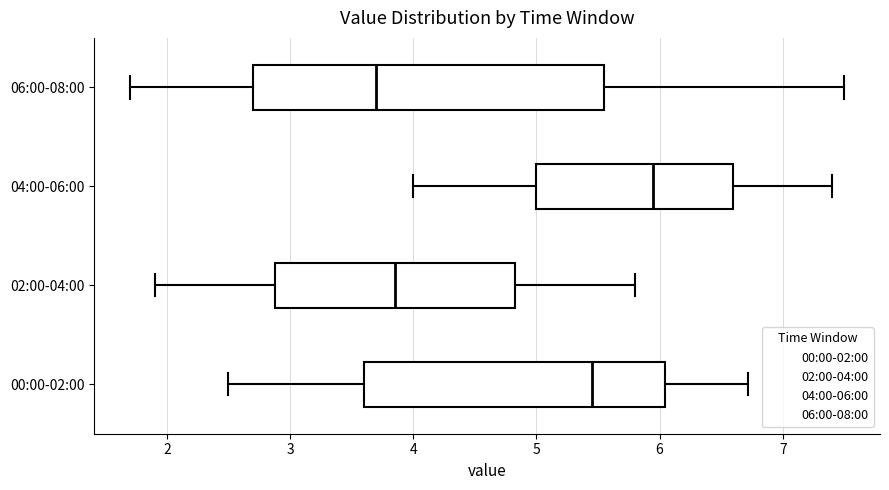

Reading bottom to top, transcribe this box plot: for each box, give where its median line is, the range the box spans, and where its two whiskers end, as read against the x-axis. The values are not printed on the chart, so give them approximately, as read against the axis.

00:00-02:00: median 5.5, box 3.6 to 6.0, whiskers 2.5 to 6.7
02:00-04:00: median 3.9, box 2.9 to 4.8, whiskers 1.9 to 5.8
04:00-06:00: median 6.0, box 5.0 to 6.6, whiskers 4.0 to 7.4
06:00-08:00: median 3.7, box 2.7 to 5.6, whiskers 1.7 to 7.5